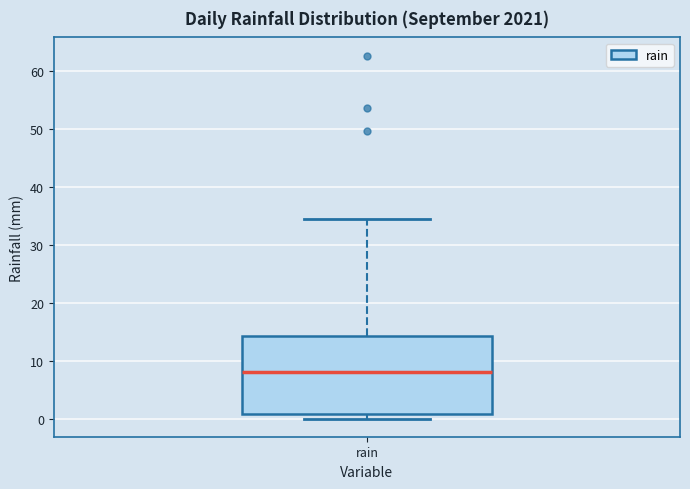

Transcribe this box plot: give where the median line is, the range the box spans, and where the two whiskers end, as read against the y-axis. The values are not printed on the chart, so give them approximately, as read against the axis.

median 8, box 1 to 14, whiskers 0 to 34